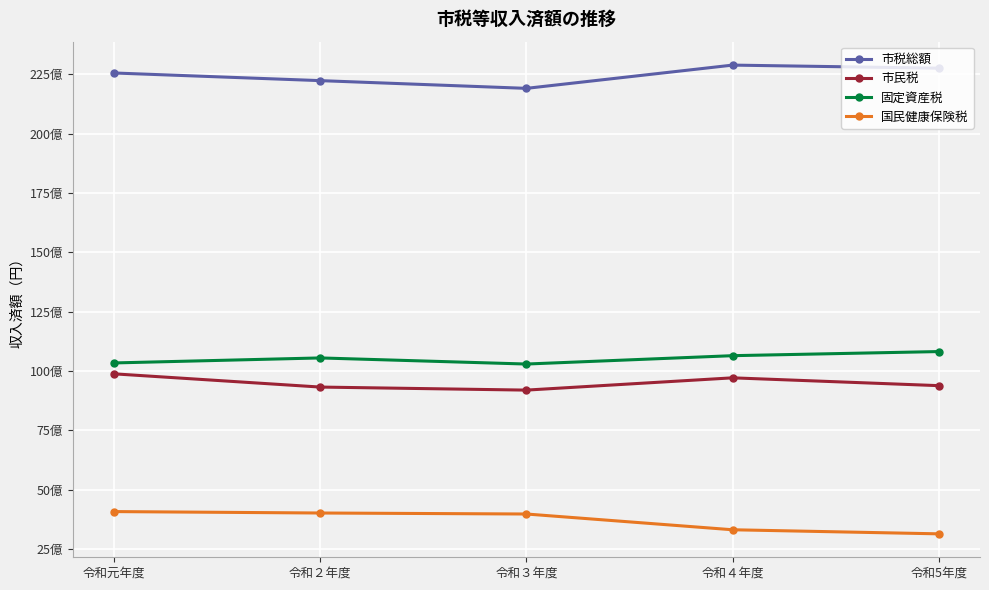

At which label is 市民税 closest to 9541196814?

令和5年度